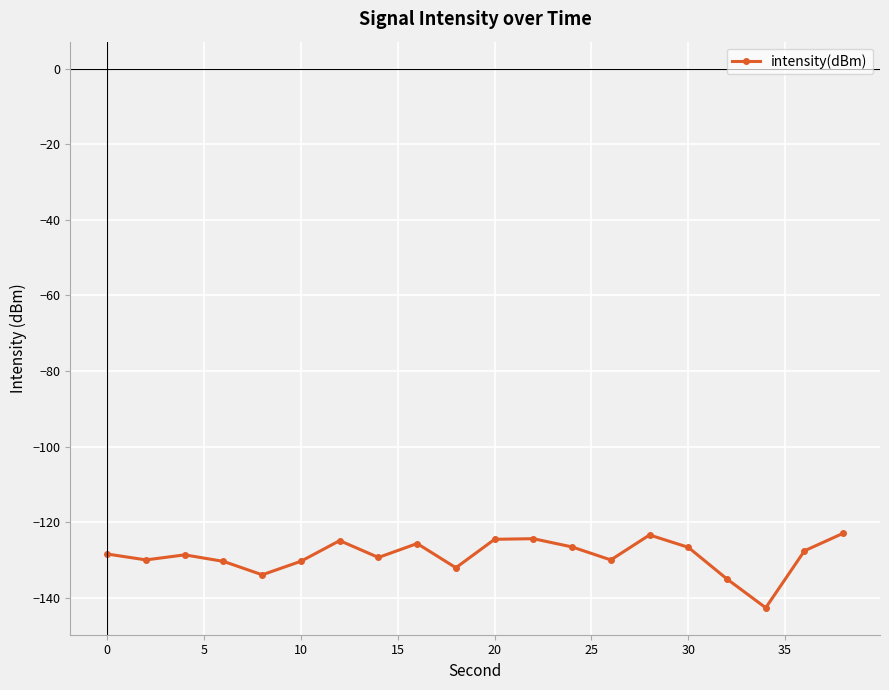

True or false: the data has more than 0 interior local peaks.

True